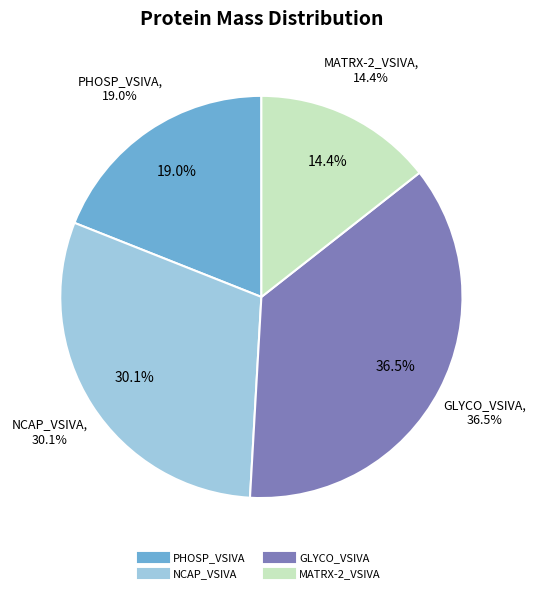

Combined, what portion of the pie is NCAP_VSIVA and PHOSP_VSIVA?

49.1%